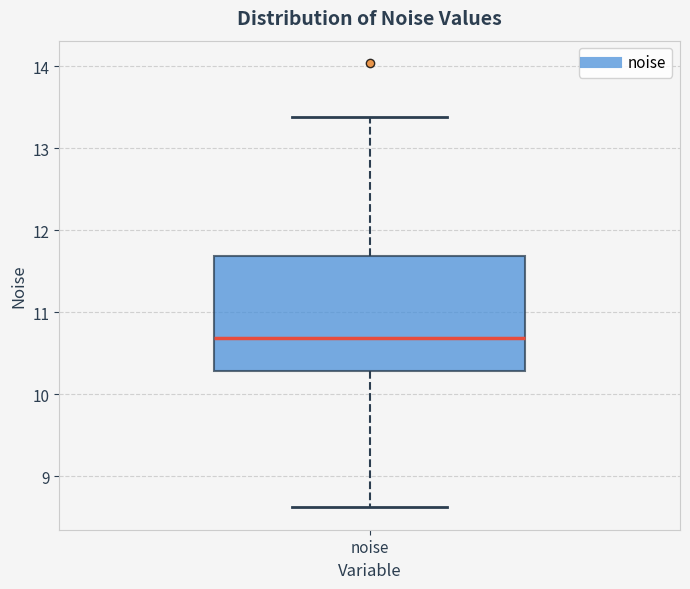

Transcribe this box plot: give where the median line is, the range the box spans, and where the two whiskers end, as read against the y-axis. The values are not printed on the chart, so give them approximately, as read against the axis.

median 10.7, box 10.3 to 11.7, whiskers 8.6 to 13.4